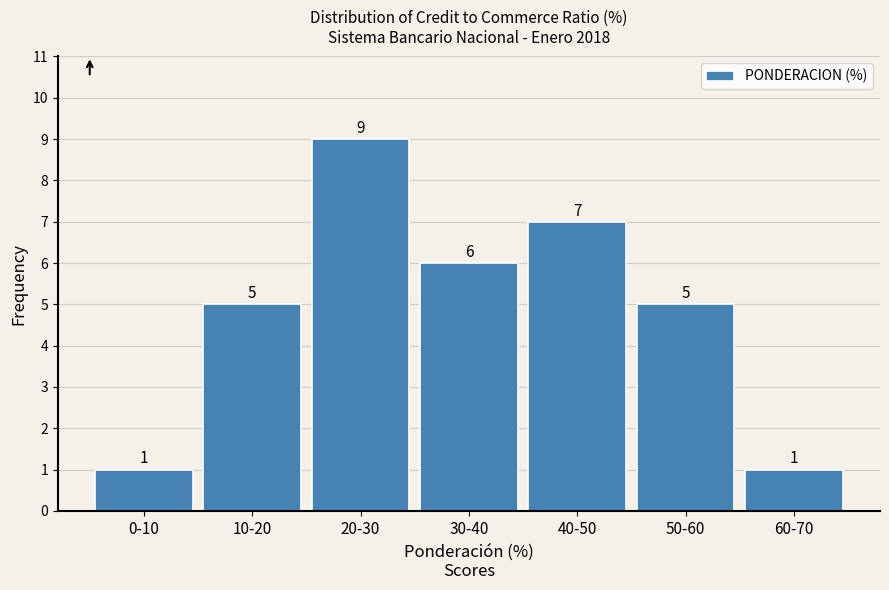

Reading right to left, what are all the values shown in this chart?

1	5	7	6	9	5	1